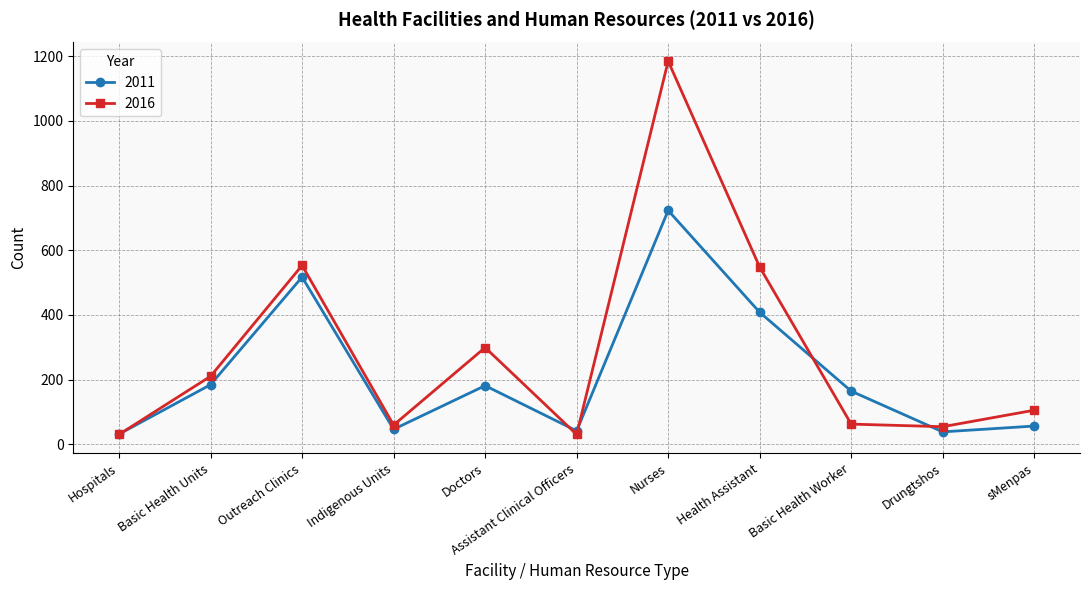

What is the difference between the highest and lowest values at Hospitals?

1